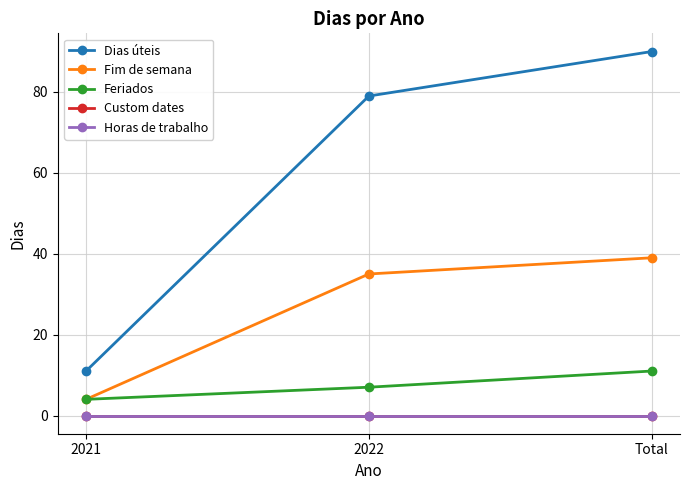

What is the label of the 3rd point from the right?

2021